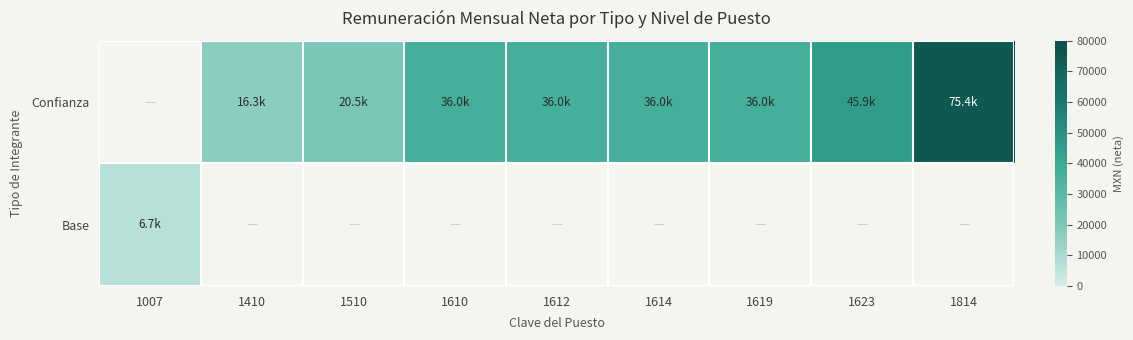

The value of Confianza at 1614 is 53429.0. True or false?

False